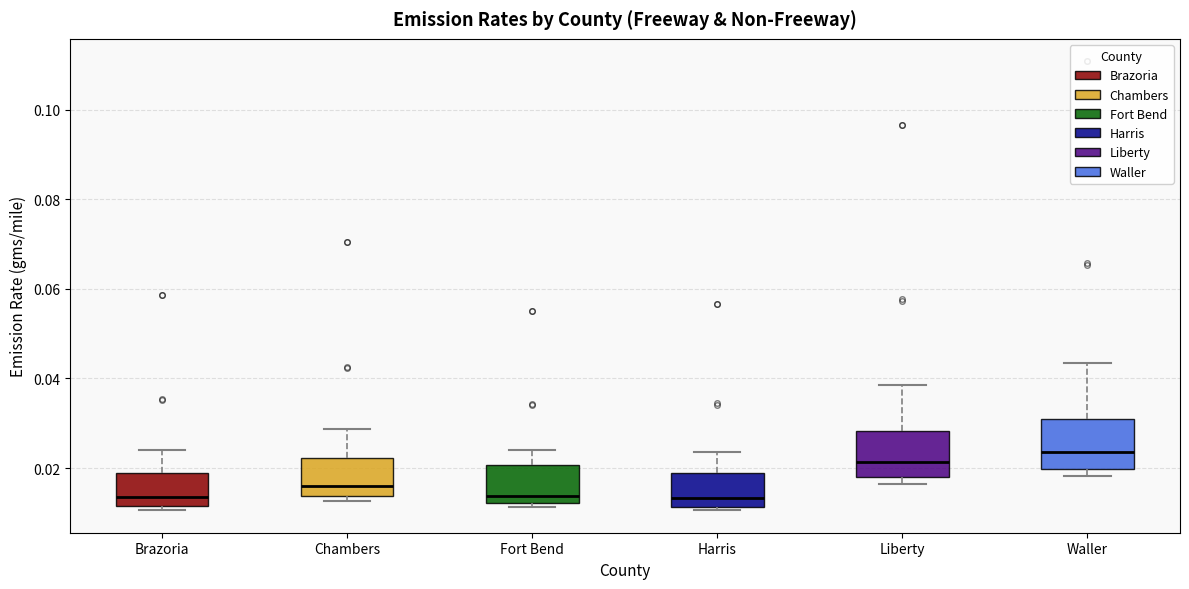

Reading left to right, read every box against the y-axis: the position of its median line, the range the box covers, and the ends of its whiskers. The values are not printed on the chart, so give them approximately, as read against the axis.

Brazoria: median 0.014, box 0.012 to 0.018, whiskers 0.010 to 0.024
Chambers: median 0.016, box 0.014 to 0.022, whiskers 0.012 to 0.028
Fort Bend: median 0.014, box 0.012 to 0.020, whiskers 0.012 (just below the box's lower edge) to 0.024
Harris: median 0.014, box 0.012 to 0.018, whiskers 0.010 to 0.024
Liberty: median 0.022, box 0.018 to 0.028, whiskers 0.016 to 0.038
Waller: median 0.024, box 0.020 to 0.030, whiskers 0.018 to 0.044